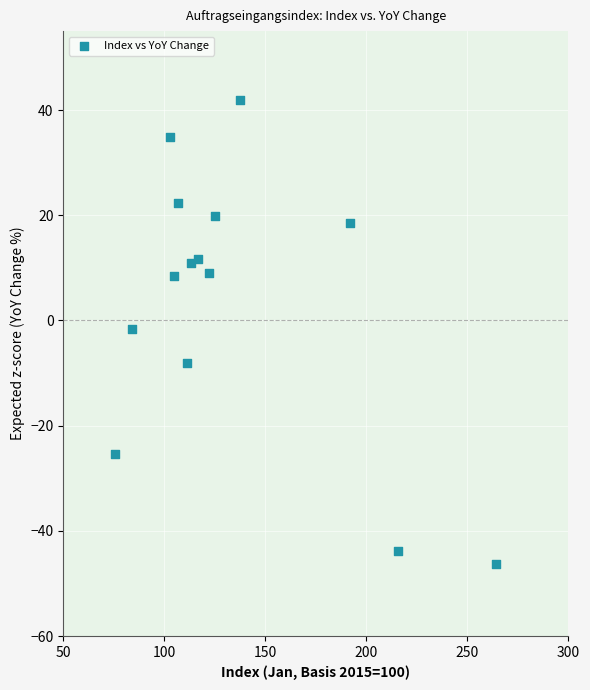

What is the range of X values (max minus min)?

188.4